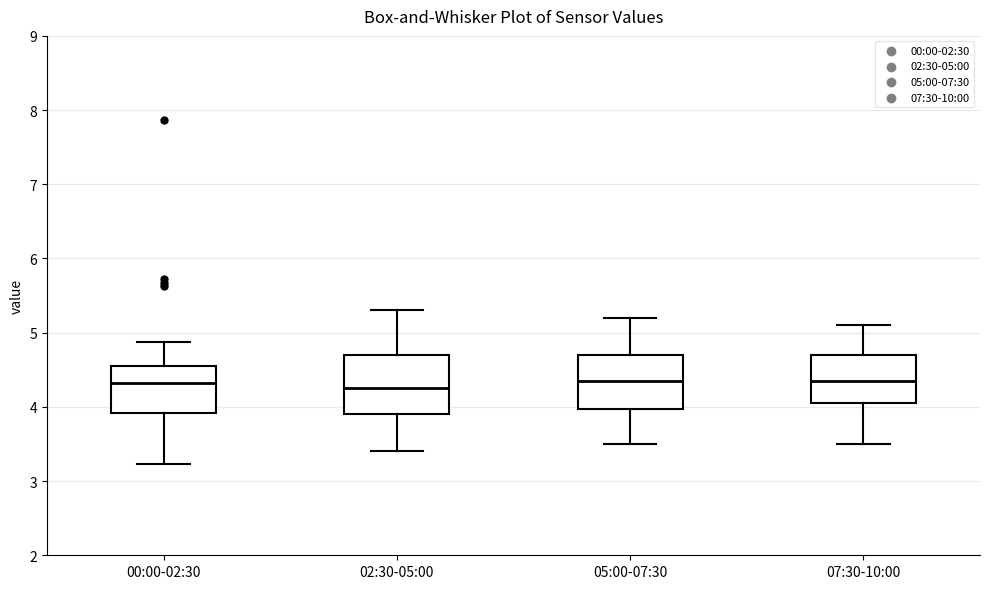

Where is the upper edge of the box for 00:00-02:30 on the y-axis? The values are not printed on the chart, so give them approximately, as read against the axis.

4.6